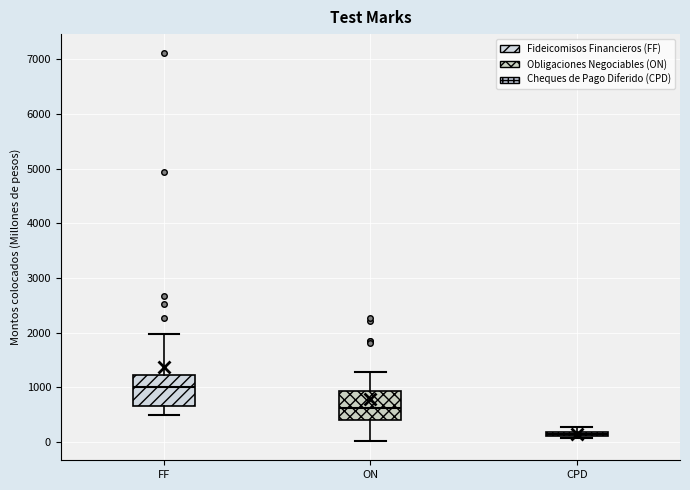

Where is the lower edge of the box for ON on the y-axis? The values are not printed on the chart, so give them approximately, as read against the axis.

400